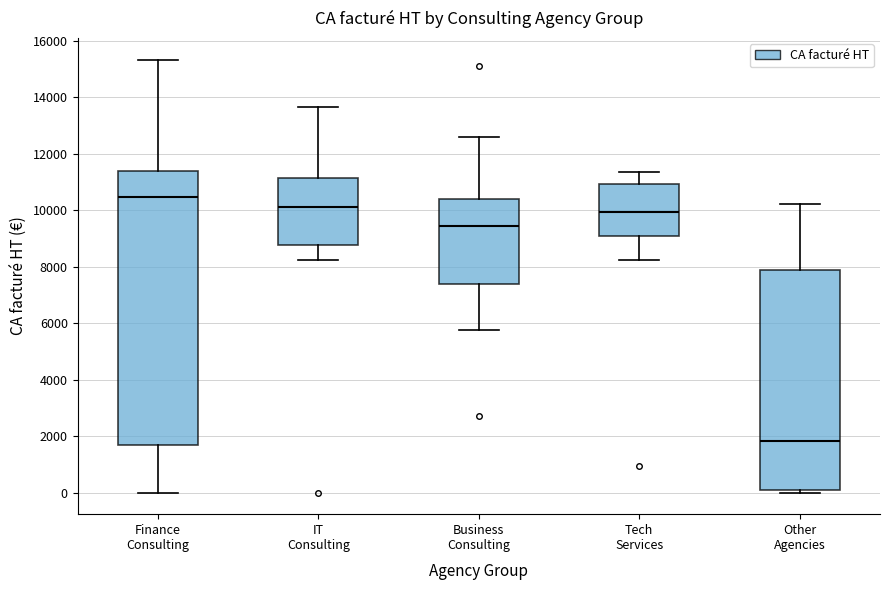

Reading left to right, read every box against the y-axis: the position of its median line, the range the box covers, and the ends of its whiskers. The values are not printed on the chart, so give them approximately, as read against the axis.

Finance Consulting: median 10400, box 1600 to 11400, whiskers 0 to 15400
IT Consulting: median 10200, box 8800 to 11200, whiskers 8200 to 13600
Business Consulting: median 9400, box 7400 to 10400, whiskers 5800 to 12600
Tech Services: median 10000, box 9000 to 11000, whiskers 8200 to 11400
Other Agencies: median 1800, box 0 to 7800, whiskers 0 (just below the box's lower edge) to 10200